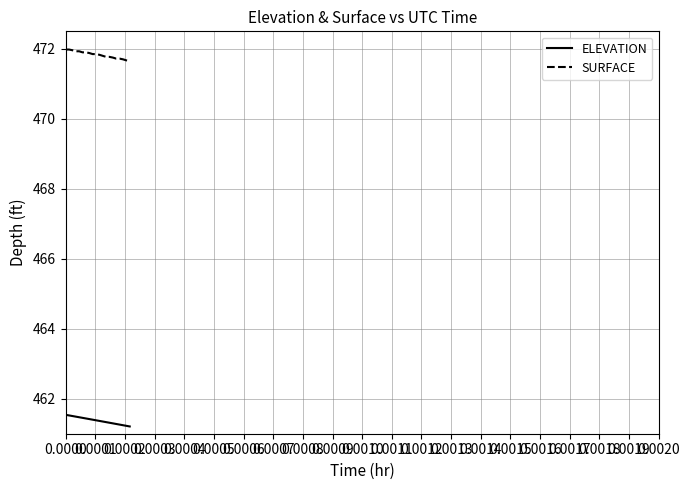

What is the minimum value for SURFACE?

471.6